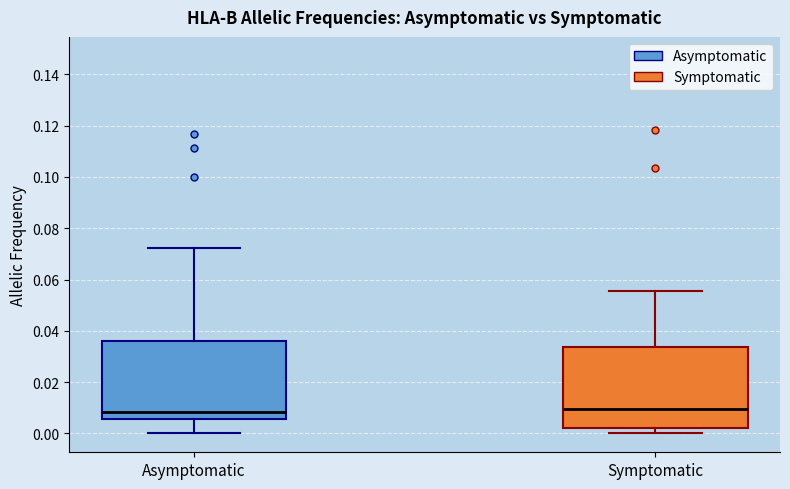

Where does the lower whisker of the box for Symptomatic end on the y-axis? The values are not printed on the chart, so give them approximately, as read against the axis.

0.000